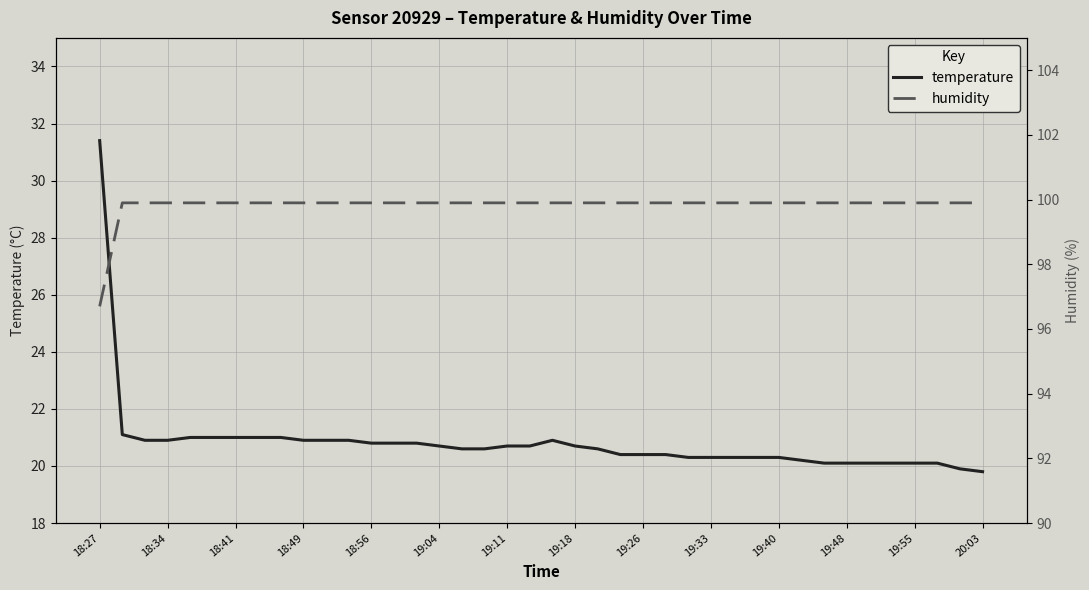

What is the minimum value for humidity?

96.7